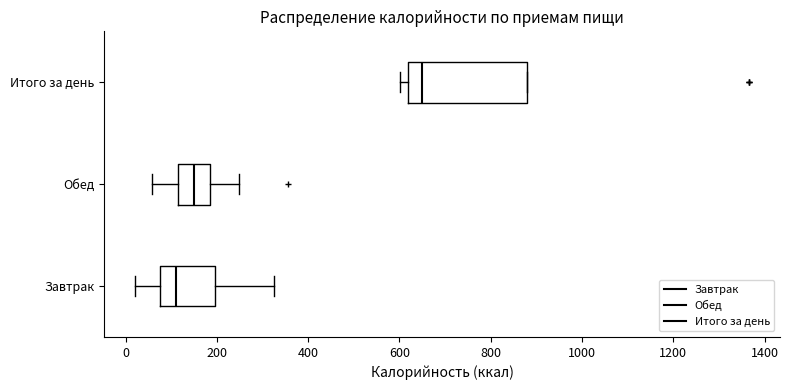

Which box's median line is the furthest to the right?

Итого за день